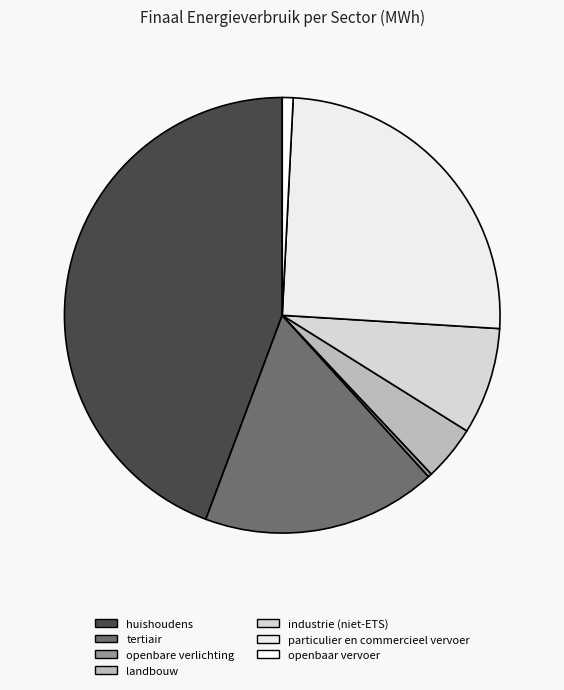

Does tertiair represent more than half of the total?

No